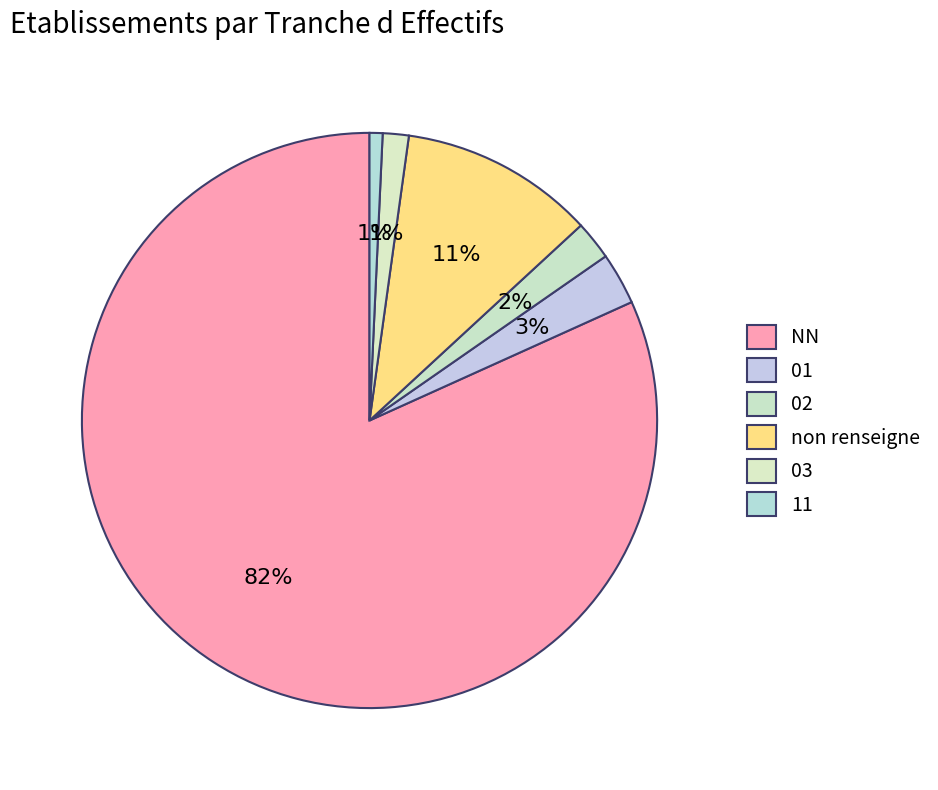

Which category has the smallest portion of the pie?

11